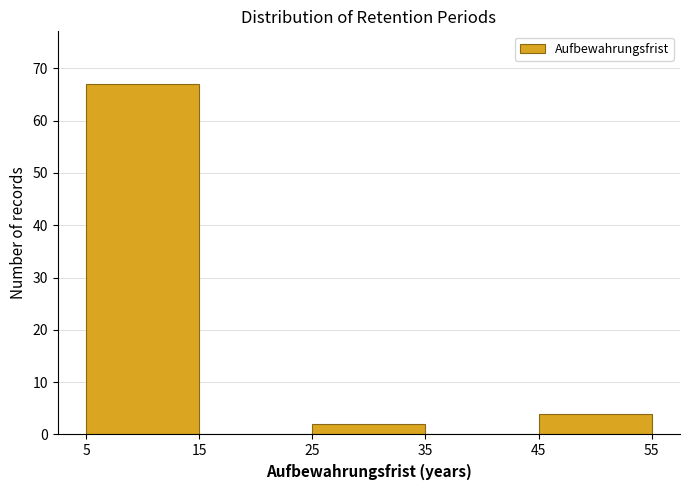

Reading left to right, list every bar in this chart as the range it spans on the x-axis followed by its height. The values are not printed on the chart, so give them approximately, as read against the axis.

5 to 15: 67
15 to 25: 0
25 to 35: 2
35 to 45: 0
45 to 55: 4